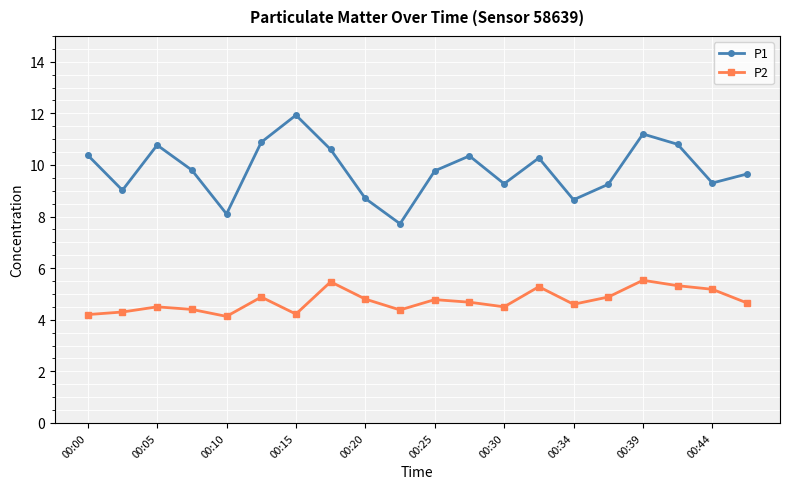

Rank the series by their average value, from lowest to highest.

P2, P1